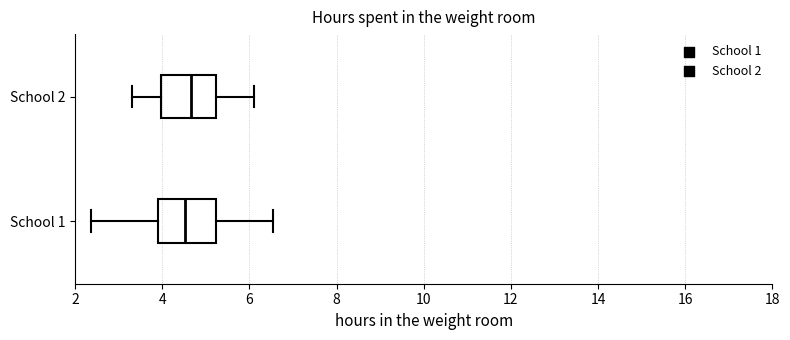

Reading bottom to top, read every box against the x-axis: the position of its median line, the range the box covers, and the ends of its whiskers. The values are not printed on the chart, so give them approximately, as read against the axis.

School 1: median 4.6, box 3.8 to 5.2, whiskers 2.4 to 6.6
School 2: median 4.6, box 4.0 to 5.2, whiskers 3.4 to 6.2